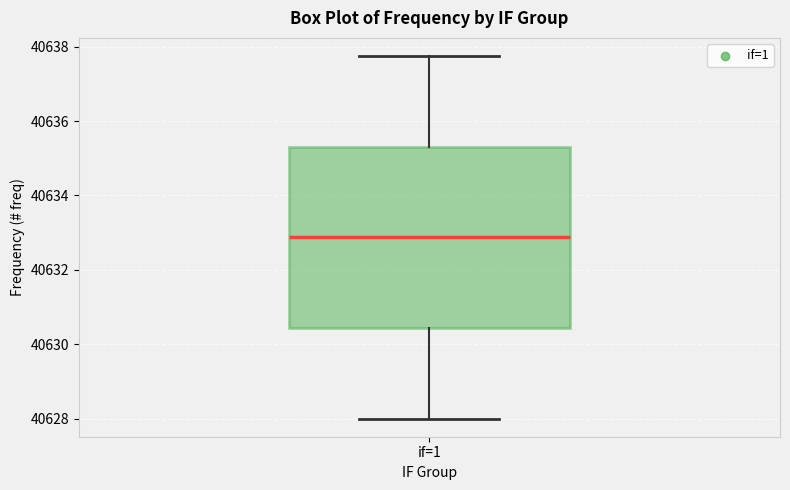

Read this box plot against the y-axis: the position of the median line, the range covered by the box, and the ends of both whiskers. The values are not printed on the chart, so give them approximately, as read against the axis.

median 40632.8, box 40630.4 to 40635.4, whiskers 40628.0 to 40637.8